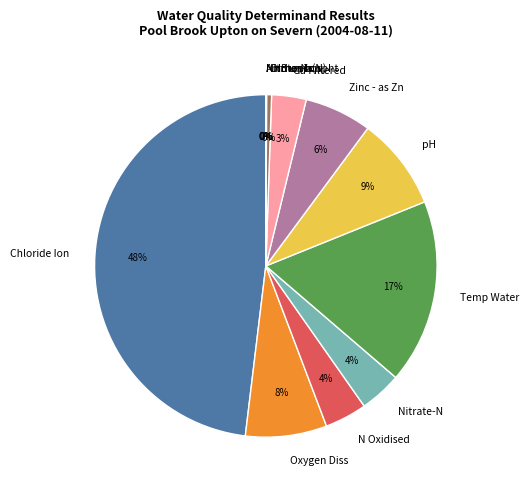

Combined, do Temp Water and Oxygen Diss account for over 50%?

No